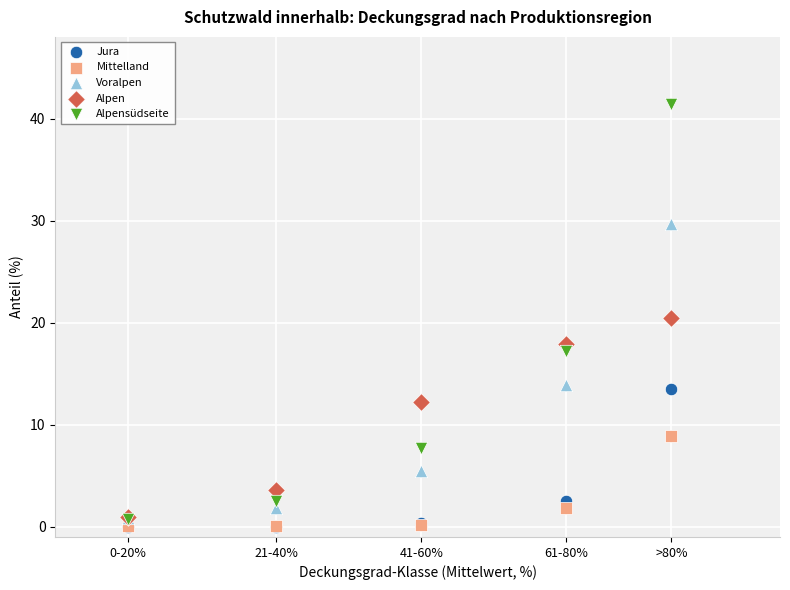

Which series has the largest Y range (max minus min)?

Alpensüdseite